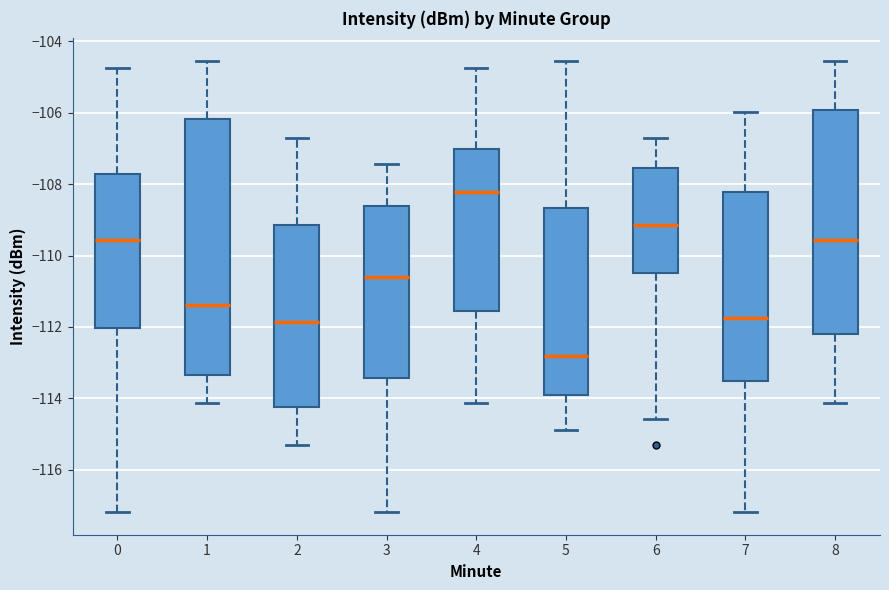

Reading left to right, read every box against the y-axis: the position of its median line, the range the box covers, and the ends of its whiskers. The values are not printed on the chart, so give them approximately, as read against the axis.

0: median -109.6, box -112.0 to -107.8, whiskers -117.2 to -104.8
1: median -111.4, box -113.4 to -106.2, whiskers -114.2 to -104.6
2: median -111.8, box -114.2 to -109.2, whiskers -115.2 to -106.8
3: median -110.6, box -113.4 to -108.6, whiskers -117.2 to -107.4
4: median -108.2, box -111.6 to -107.0, whiskers -114.2 to -104.8
5: median -112.8, box -114.0 to -108.6, whiskers -114.8 to -104.6
6: median -109.2, box -110.4 to -107.6, whiskers -114.6 to -106.8
7: median -111.8, box -113.6 to -108.2, whiskers -117.2 to -106.0
8: median -109.6, box -112.2 to -106.0, whiskers -114.2 to -104.6